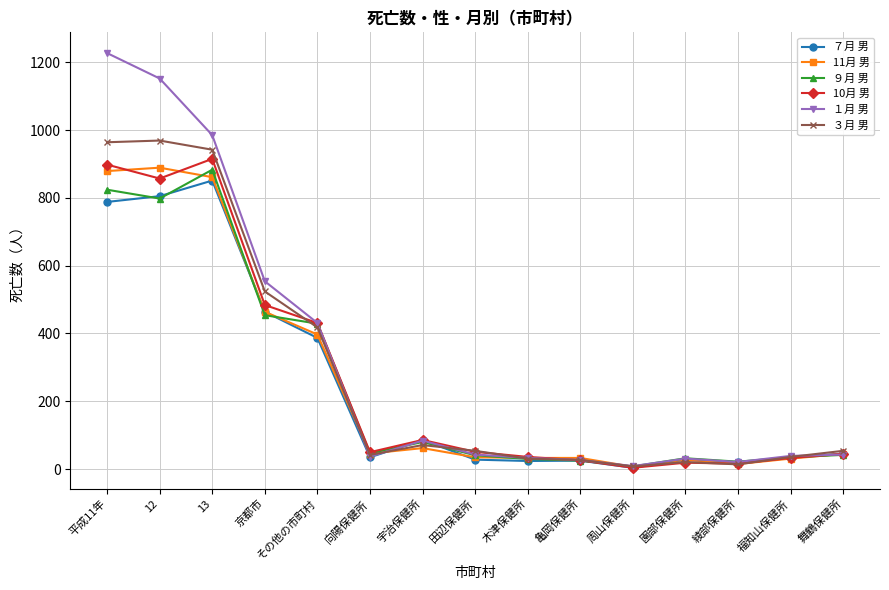

How many distinct data groups are displayed?

6